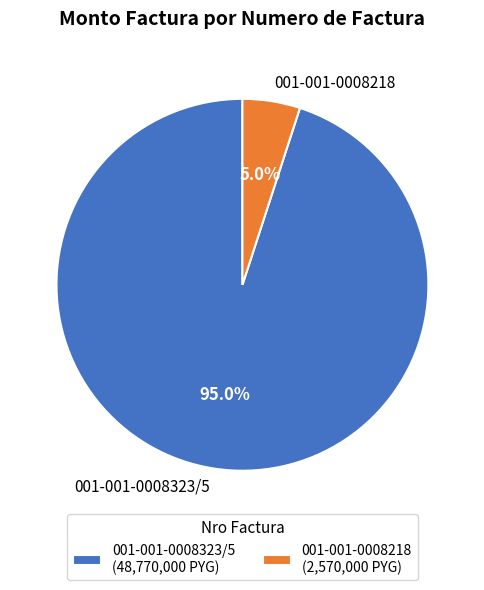

Does 001-001-0008323/5 account for over 50% of the chart?

Yes